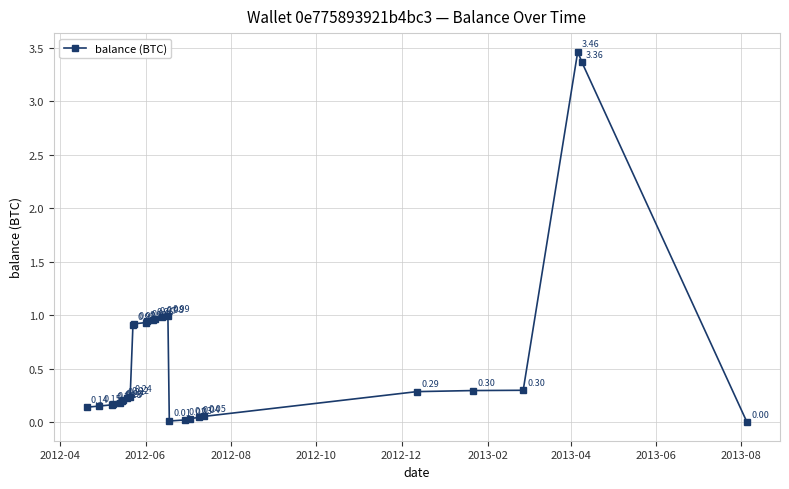

What is the average value?

0.6